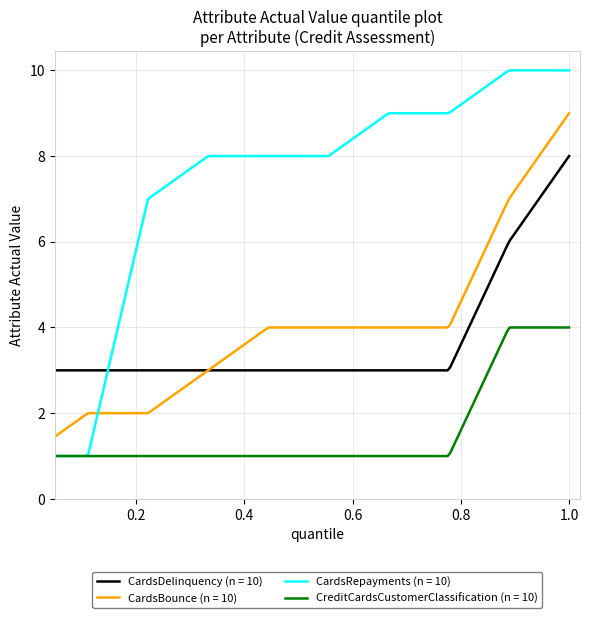

What is the maximum value shown in the chart?

10.0